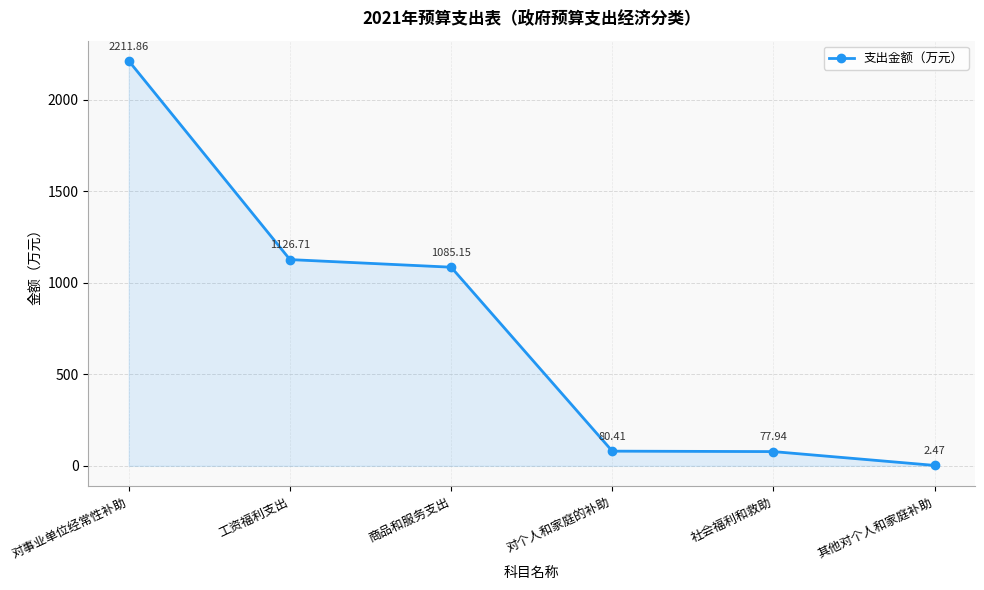

True or false: there are more than 2 points higher than both neighbors.

False